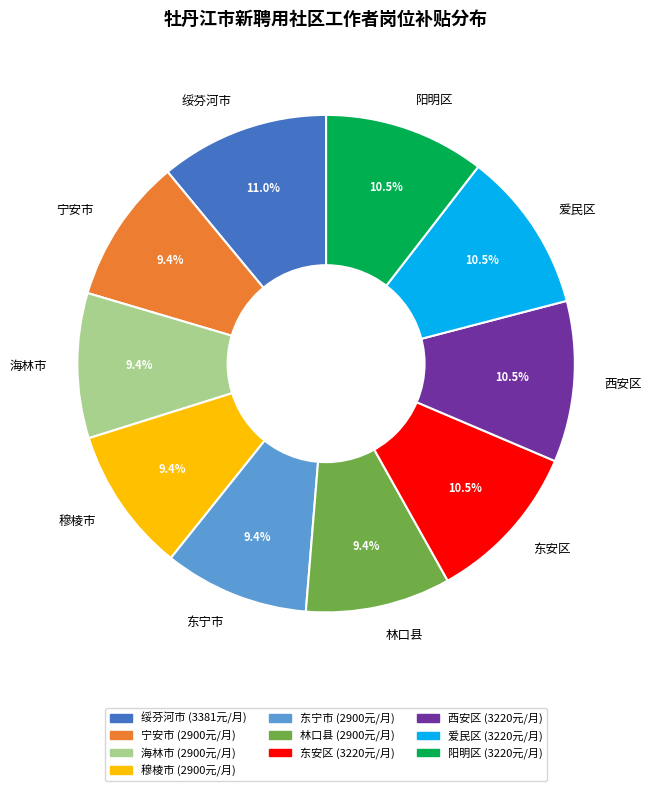

True or false: 东宁市 accounts for 22% of the total.

False